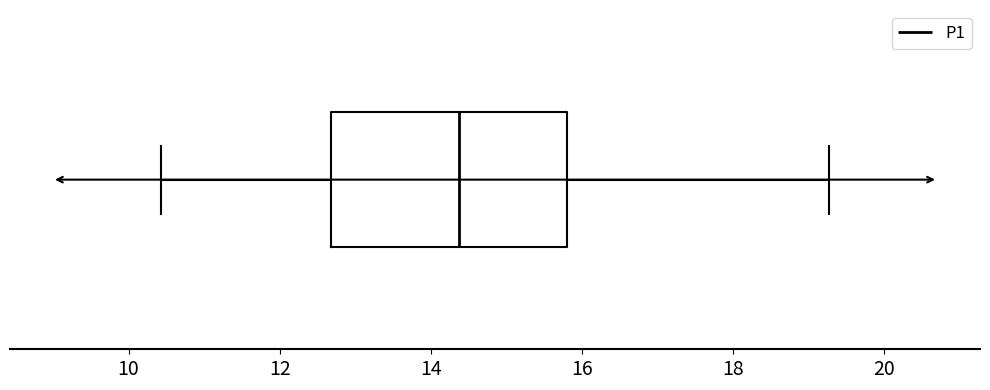

Transcribe this box plot: give where the median line is, the range the box spans, and where the two whiskers end, as read against the x-axis. The values are not printed on the chart, so give them approximately, as read against the axis.

median 14.4, box 12.6 to 15.8, whiskers 10.4 to 19.2